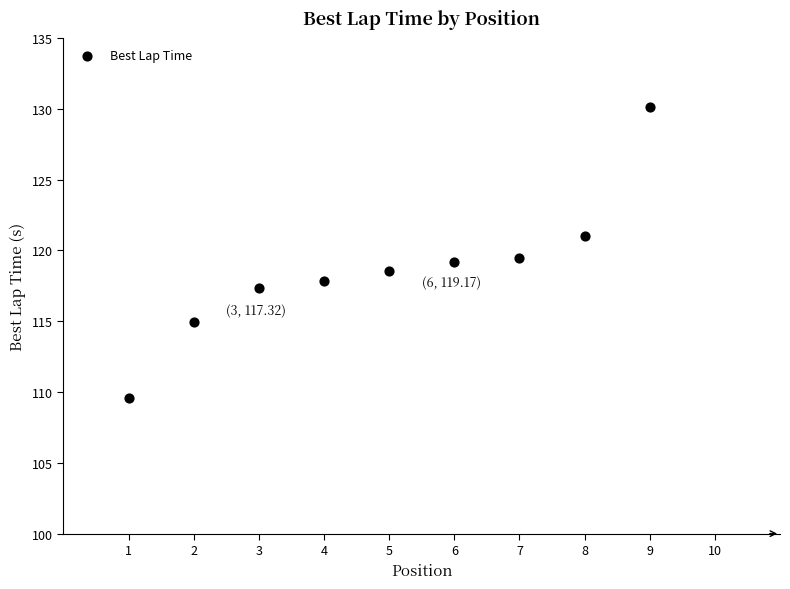

What is the range of X values (max minus min)?

8.0